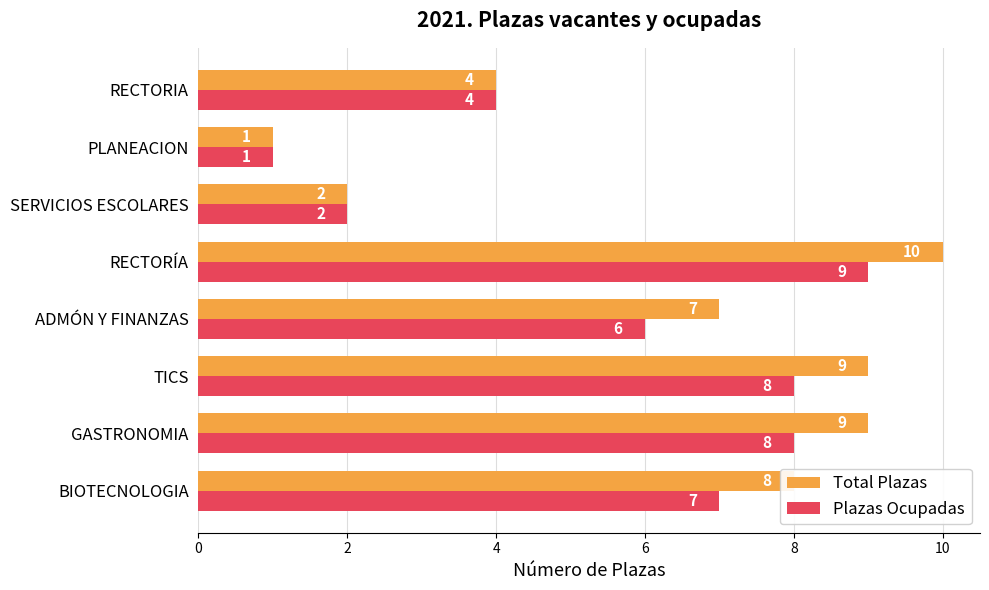

List the series in order of their overall mean, highest first.

Total Plazas, Plazas Ocupadas